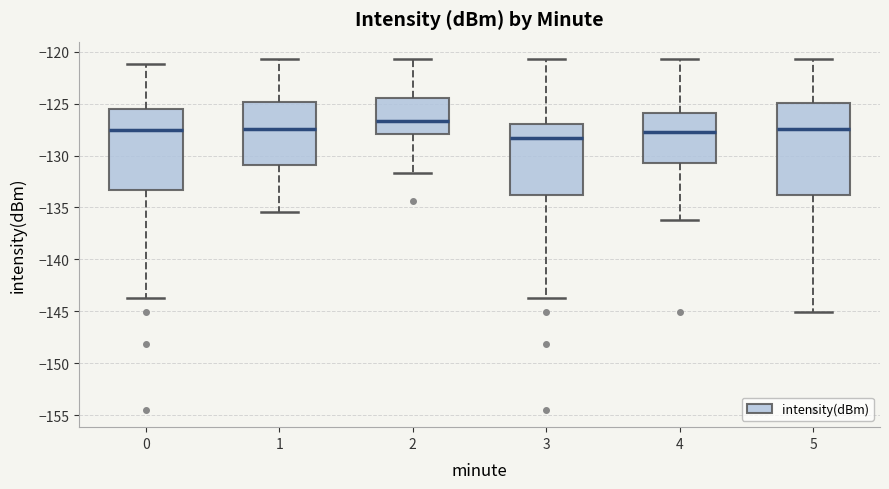

Reading left to right, read every box against the y-axis: the position of its median line, the range the box covers, and the ends of its whiskers. The values are not printed on the chart, so give them approximately, as read against the axis.

0: median -127.5, box -133.5 to -125.5, whiskers -143.5 to -121.0
1: median -127.5, box -131.0 to -125.0, whiskers -135.5 to -120.5
2: median -126.5, box -128.0 to -124.5, whiskers -131.5 to -120.5
3: median -128.5, box -134.0 to -127.0, whiskers -143.5 to -120.5
4: median -127.5, box -131.0 to -126.0, whiskers -136.0 to -120.5
5: median -127.5, box -134.0 to -125.0, whiskers -145.0 to -120.5